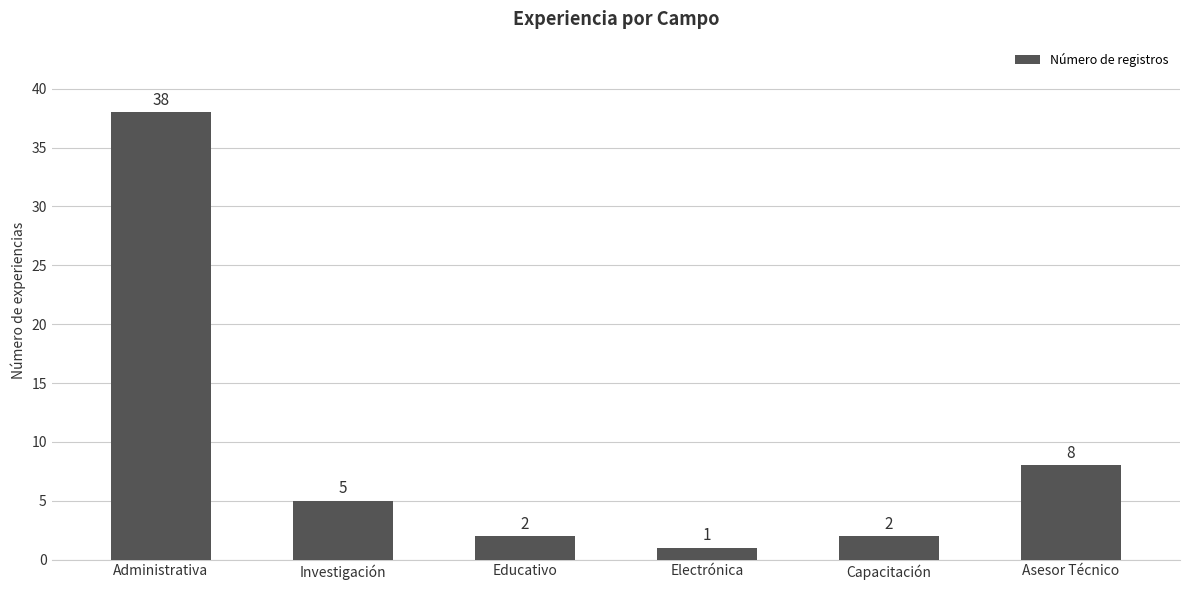

What is the maximum value shown in the chart?

38